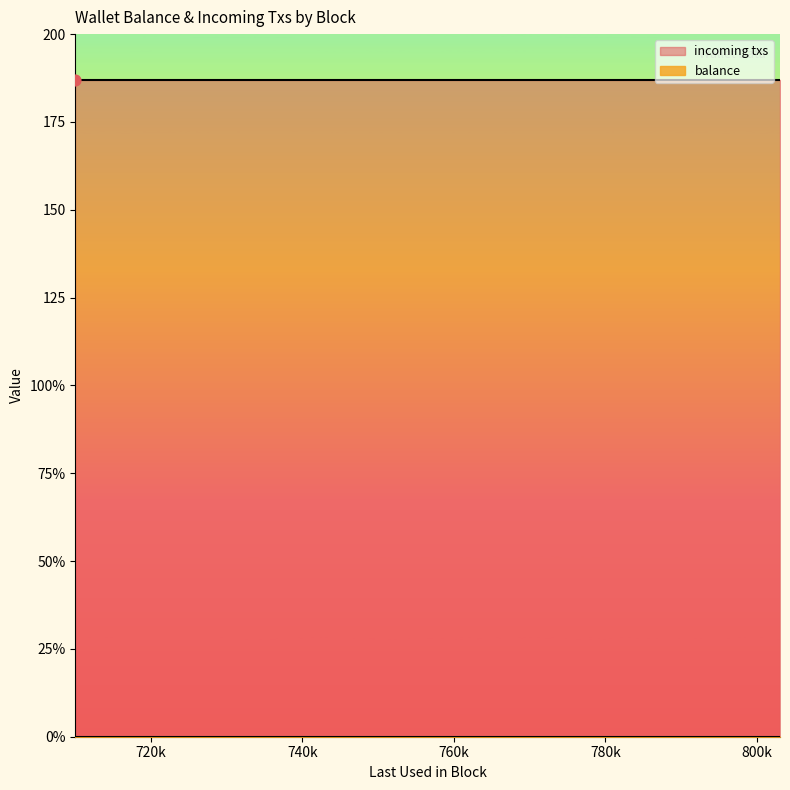

Which series has the largest Y range (max minus min)?

incoming txs